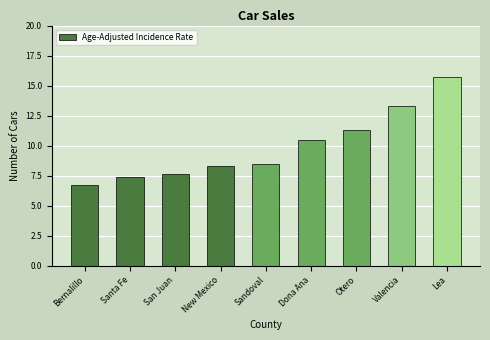

Which has a higher value, Sandoval or Otero?

Otero